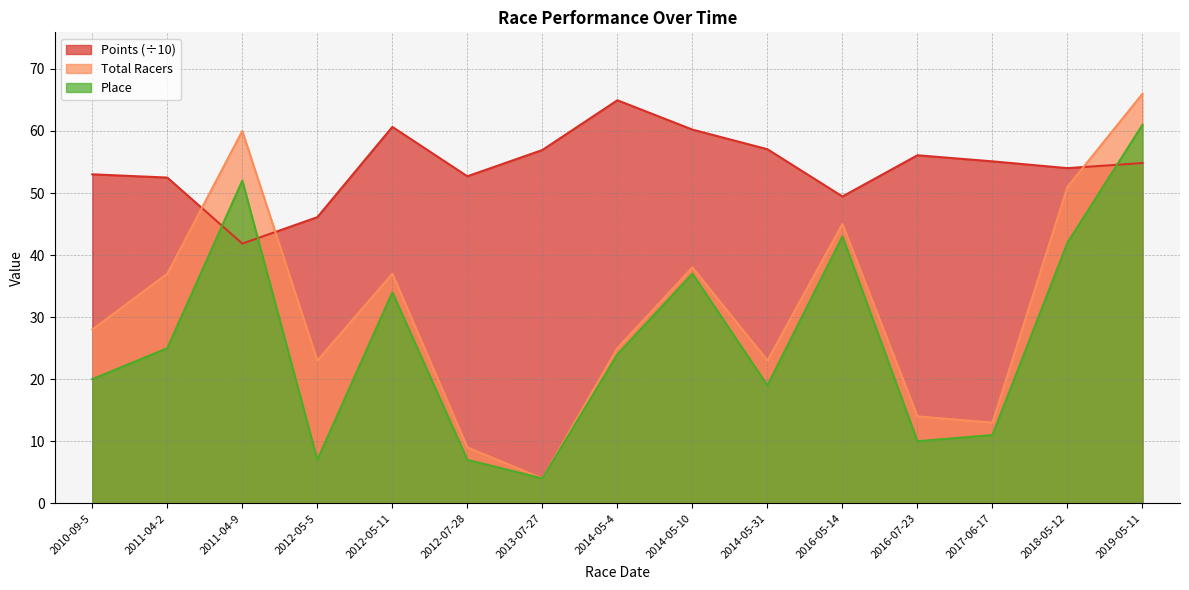

At which category does the chart reach its minimum across all series?

2013-07-27